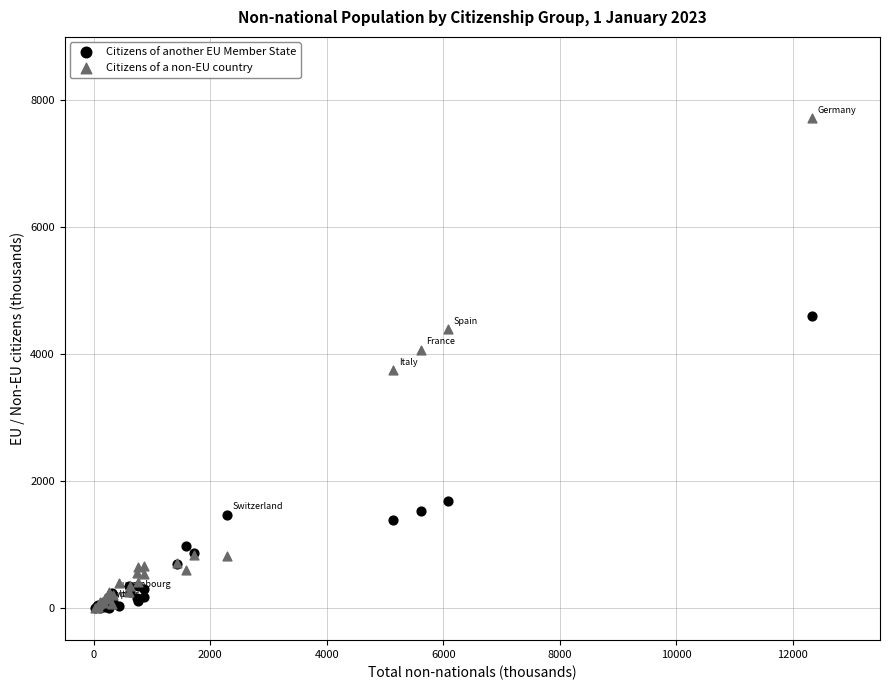

Across all series, what Y value is closest to 3858?

3746.9